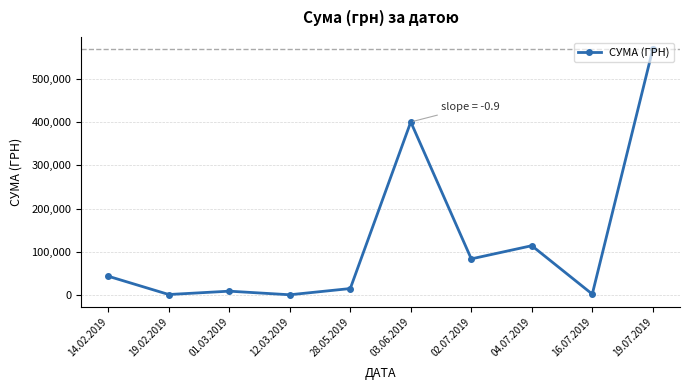

True or false: the data shows 68785.3 at 14.02.2019.

False